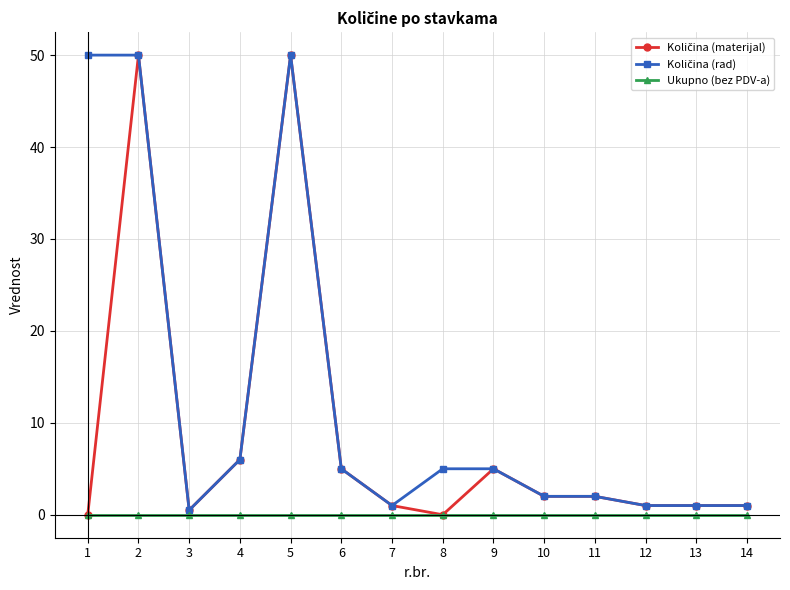

What is the greatest value displayed?

50.0